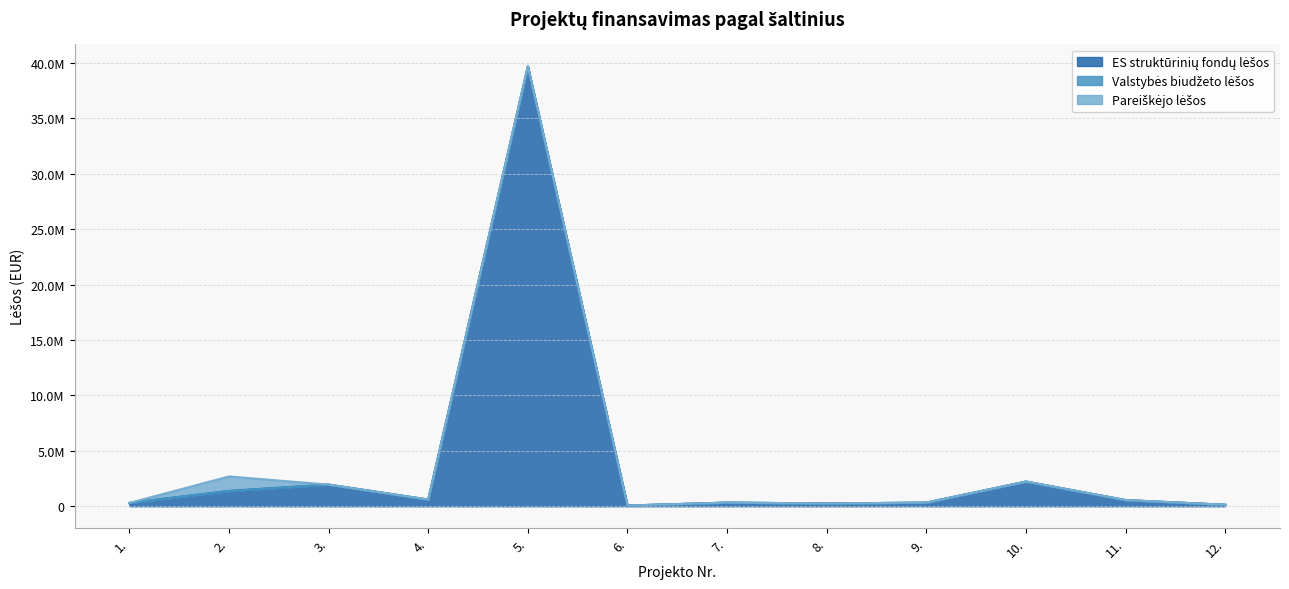

What is the value of the ES struktūrinių fondų lėšos point at the 10th from the left?

2226563.7